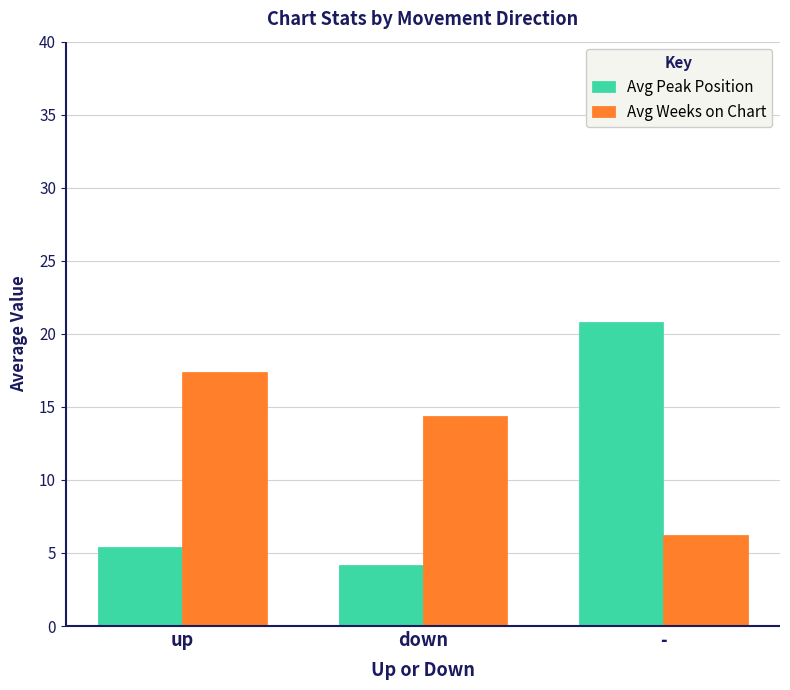

List the labels in order of Avg Weeks on Chart value, largest first.

up, down, -